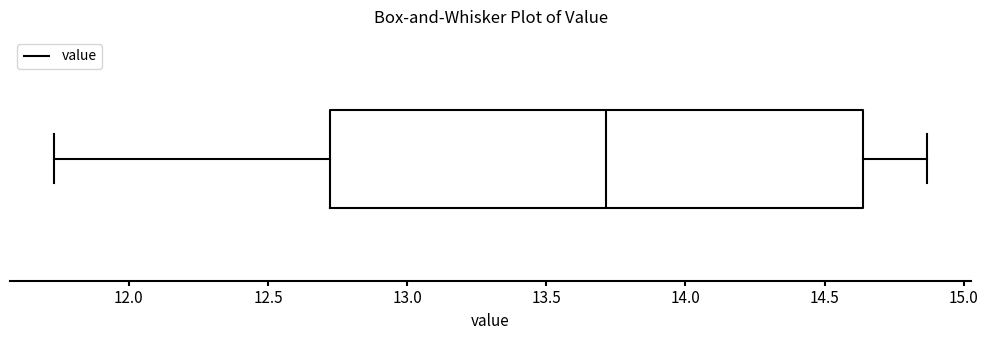

Transcribe this box plot: give where the median line is, the range the box spans, and where the two whiskers end, as read against the x-axis. The values are not printed on the chart, so give them approximately, as read against the axis.

median 13.70, box 12.70 to 14.65, whiskers 11.75 to 14.85